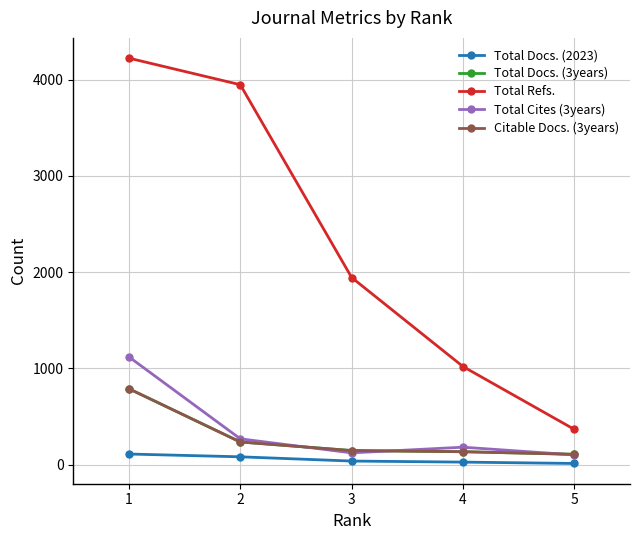

Does the chart have visible grid lines?

Yes